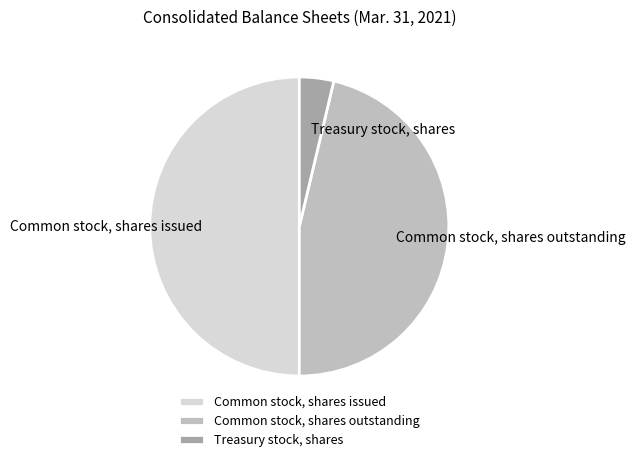

Rank the categories by value from highest to lowest.

Common stock, shares issued, Common stock, shares outstanding, Treasury stock, shares